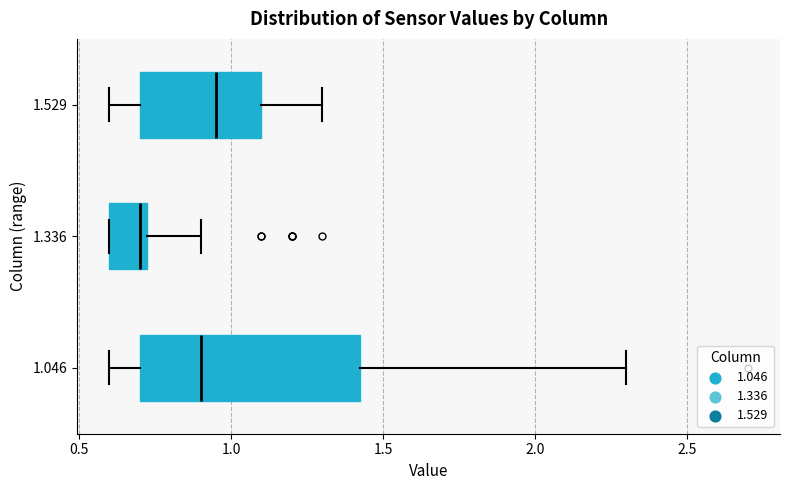

Comparing the boxes themselves (not the whiskers), which one is the widest?

1.046